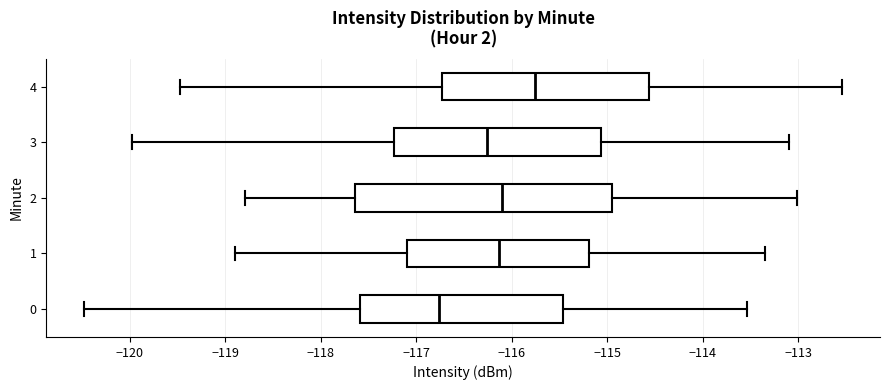

Where does the right whisker of the box at y = 2 end on the x-axis? The values are not printed on the chart, so give them approximately, as read against the axis.

-113.0